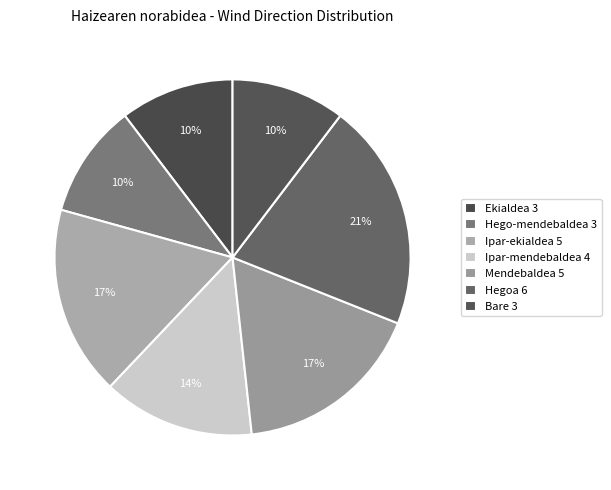

How many slices are in this pie chart?

7